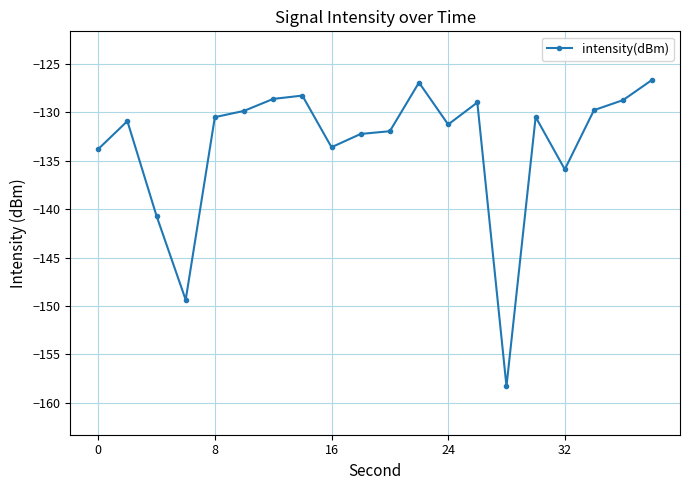

What is the average value?

-133.3